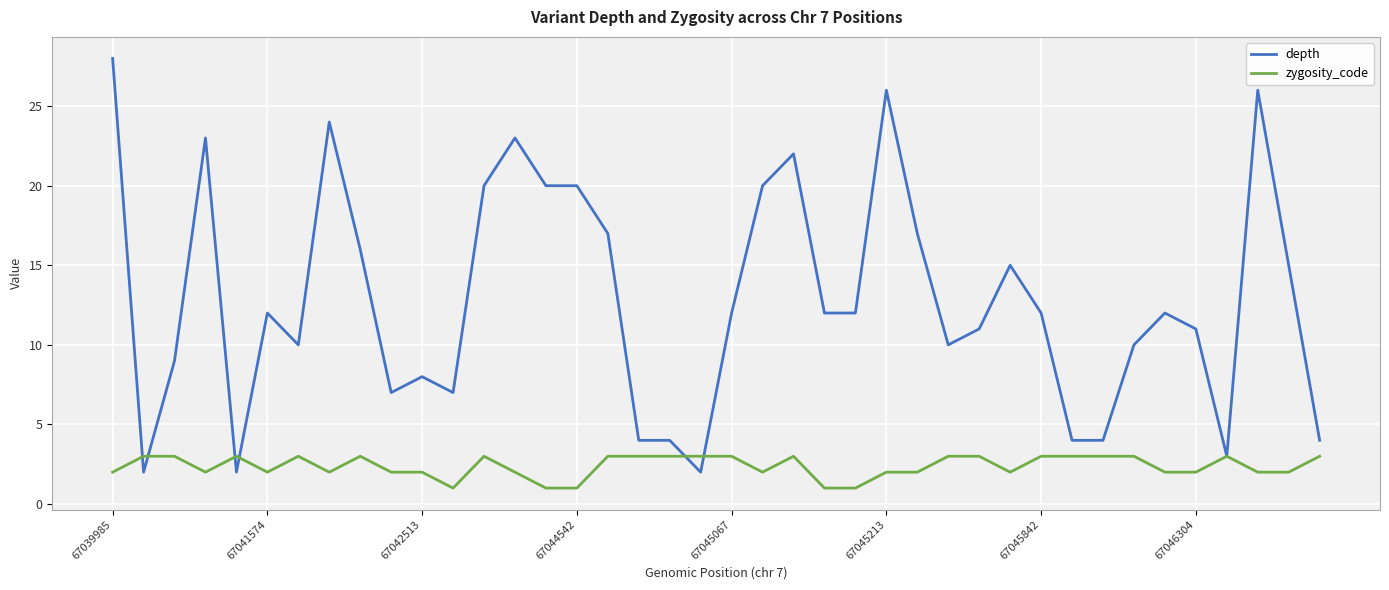

Which series has the largest total across all categories?

depth